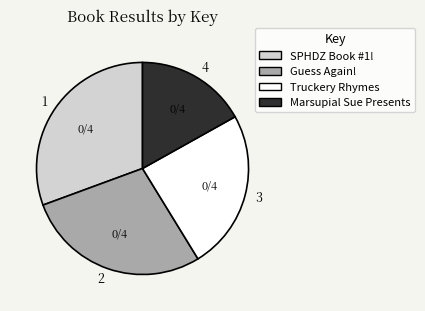

What is the largest slice in the pie chart?

SPHDZ Book #1!